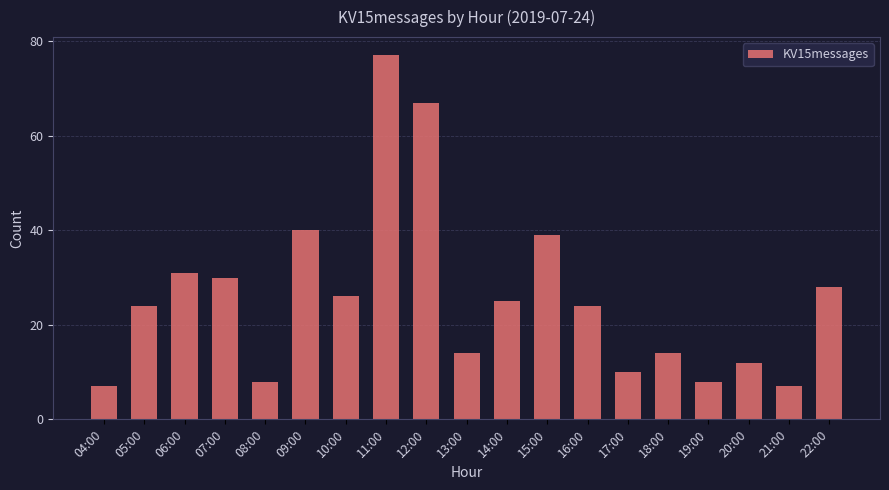

What is the label of the 12th bar from the right?

11:00